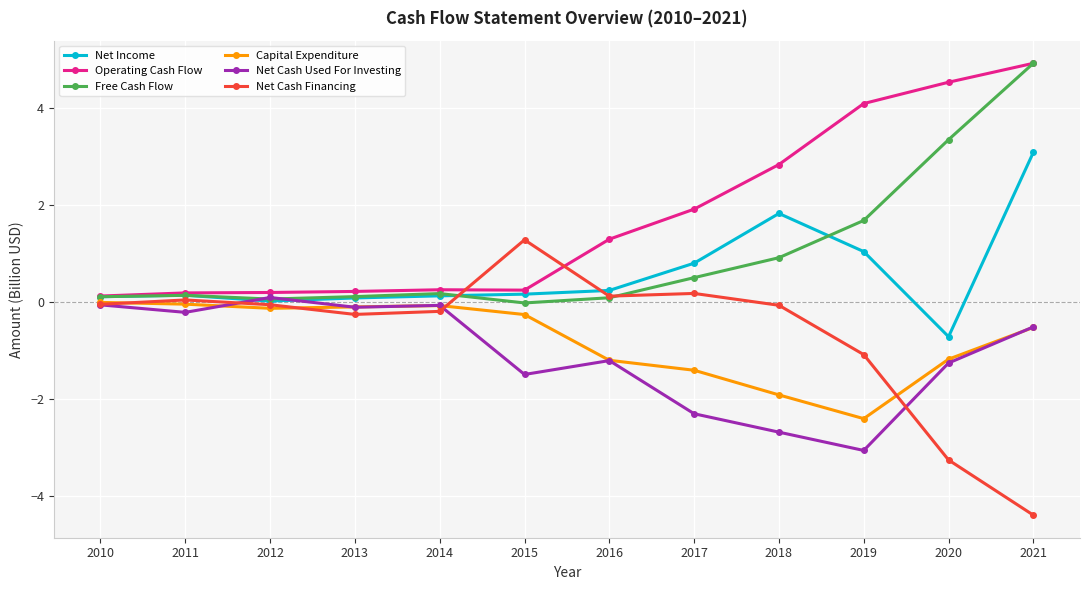

Is it true that Net Cash Used For Investing equals -0.2 at 2011?

True